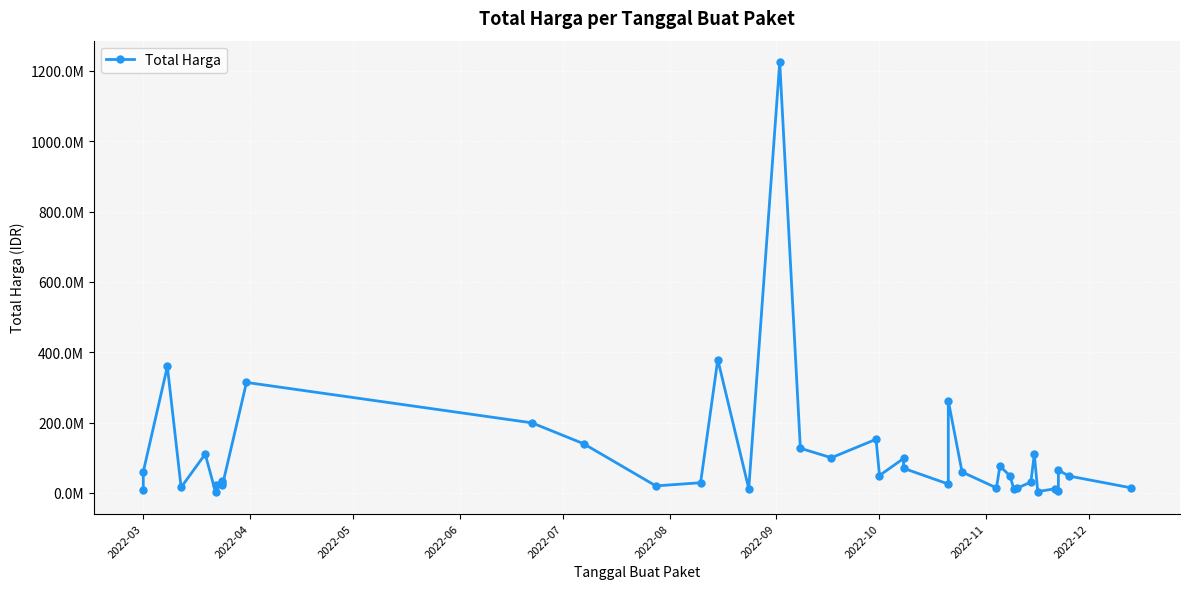

What is the difference between the second highest and minimum values?

376679250